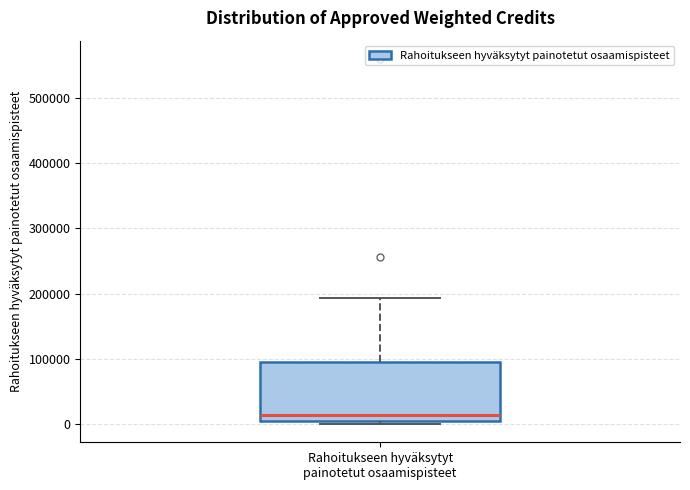

Read this box plot against the y-axis: the position of the median line, the range covered by the box, and the ends of both whiskers. The values are not printed on the chart, so give them approximately, as read against the axis.

median 10000, box 0 to 100000, whiskers 0 (just below the box's lower edge) to 190000